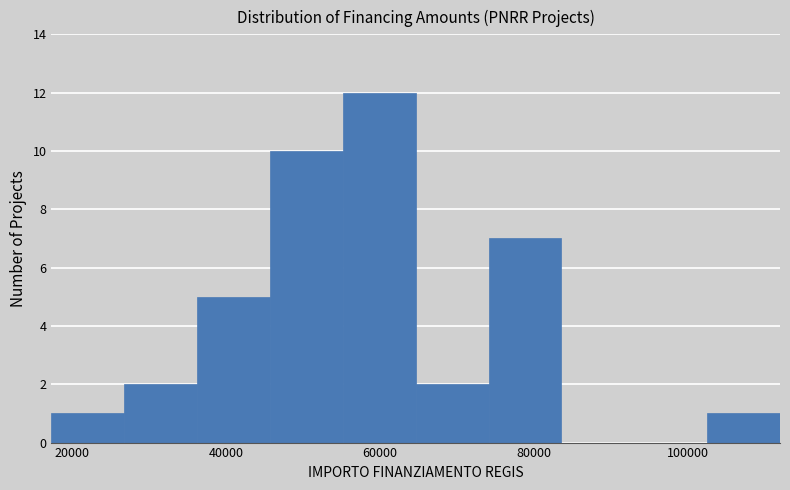

What is the height of the bar covering 74000 to 84000 on the x-axis? Neither the bar edges nor the heights are printed on the chart, so give them approximately, as read against the axes.

7